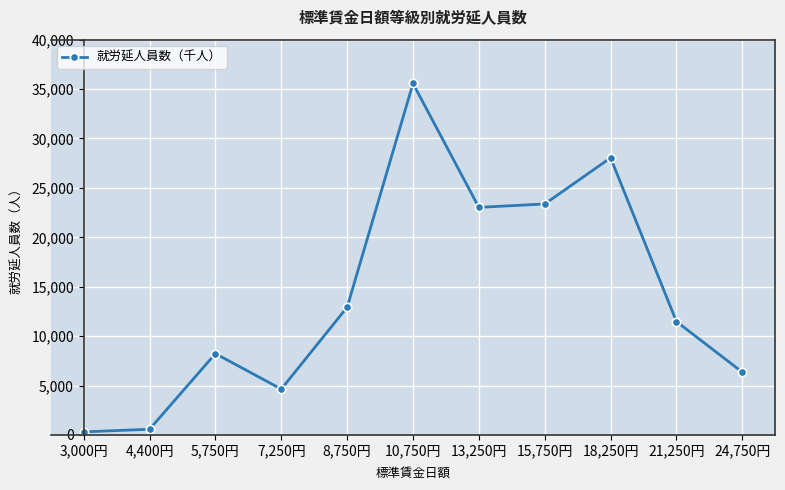

True or false: the data shows 35568 at 10,750円.

True